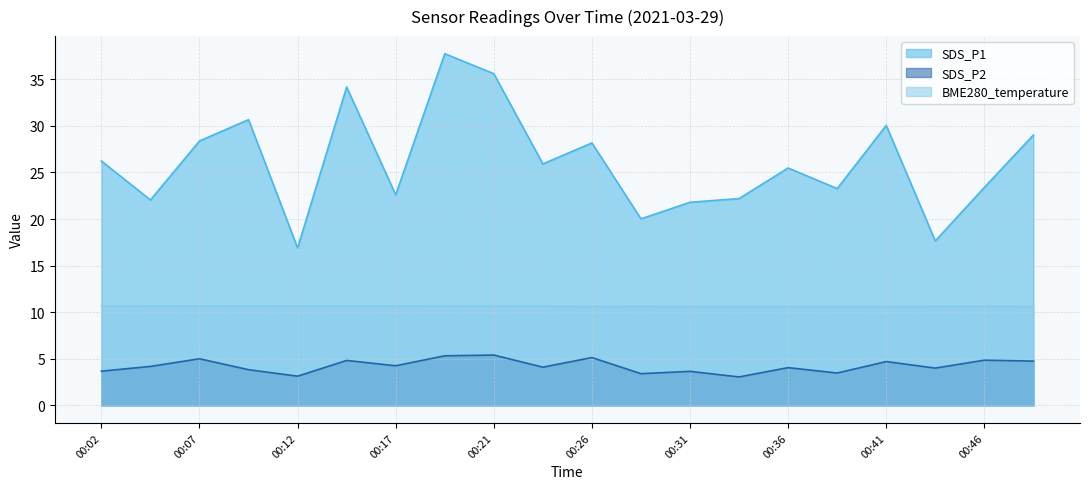

True or false: SDS_P2 has more than 1 points higher than both neighbors.

True